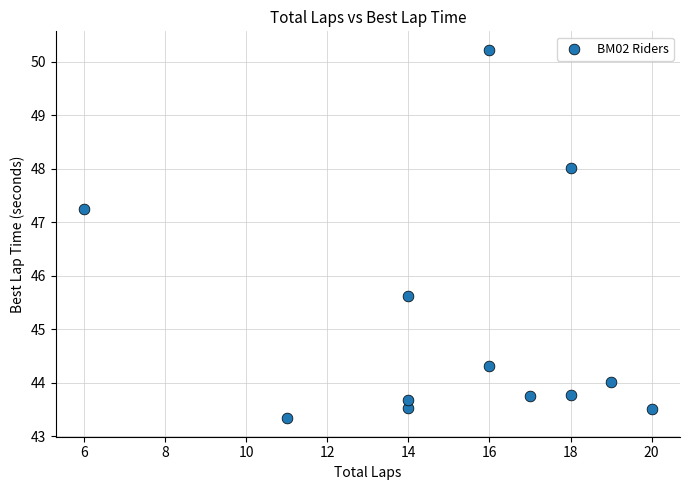

What Y value in the scatter plot is closest to 46?

45.6